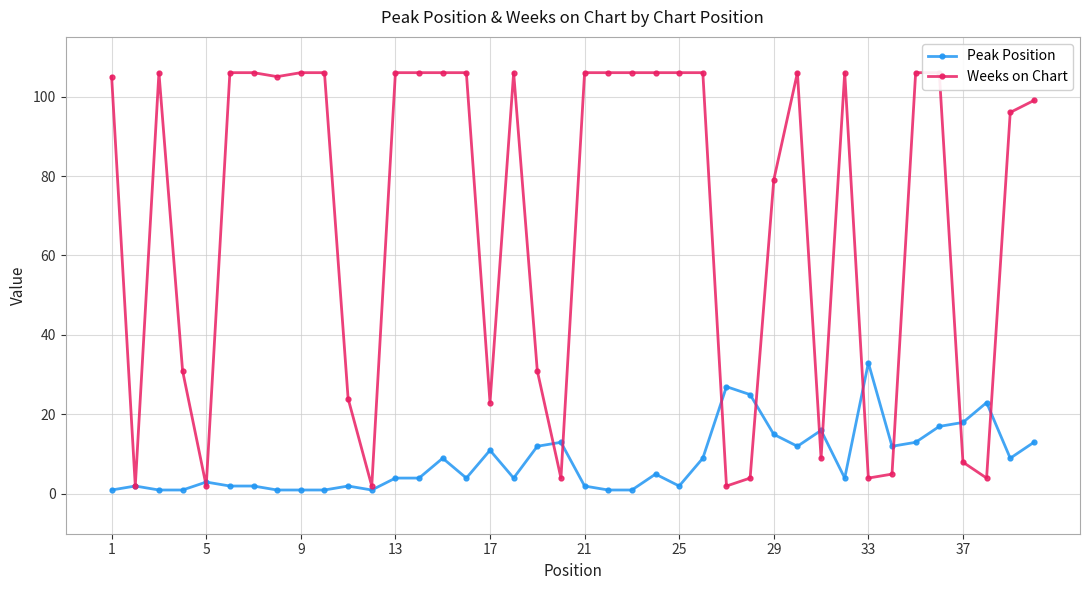

Which category has the lowest value in the Peak Position series?

1